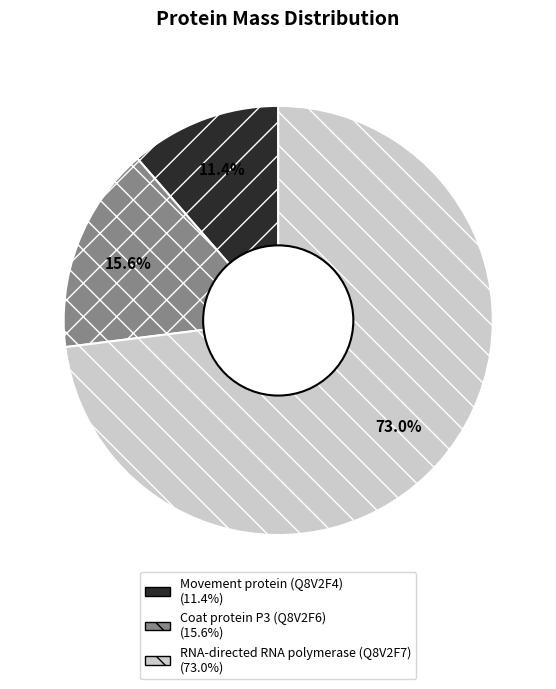

To the nearest percent, what is the average slice percentage?

33%